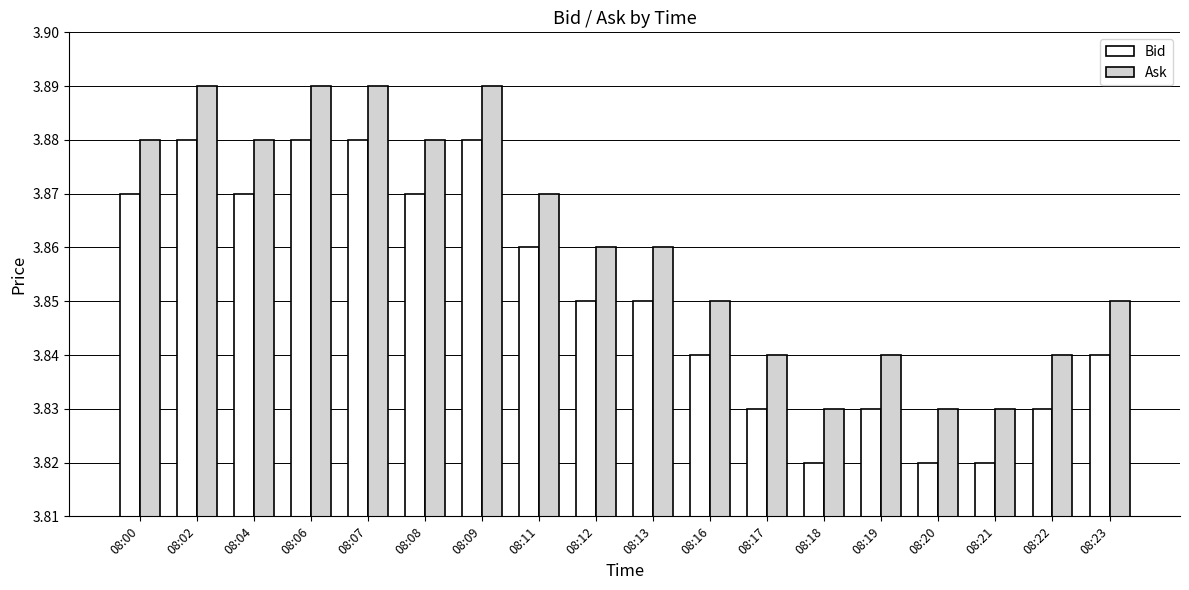

What is the difference between the maximum and minimum values in the Bid series?

0.1